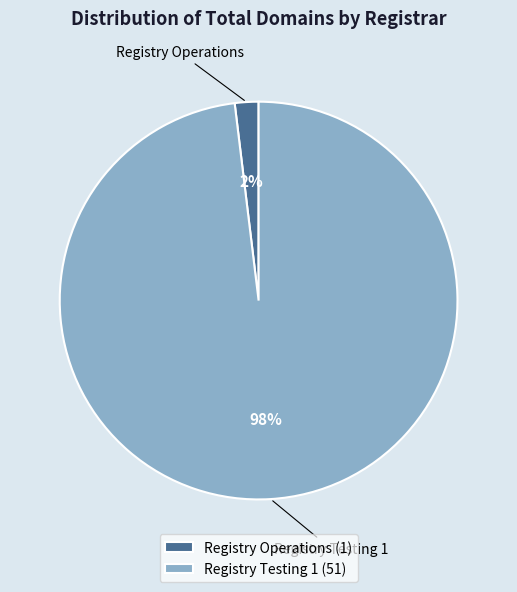

Does Registry Testing 1 represent more than half of the total?

Yes